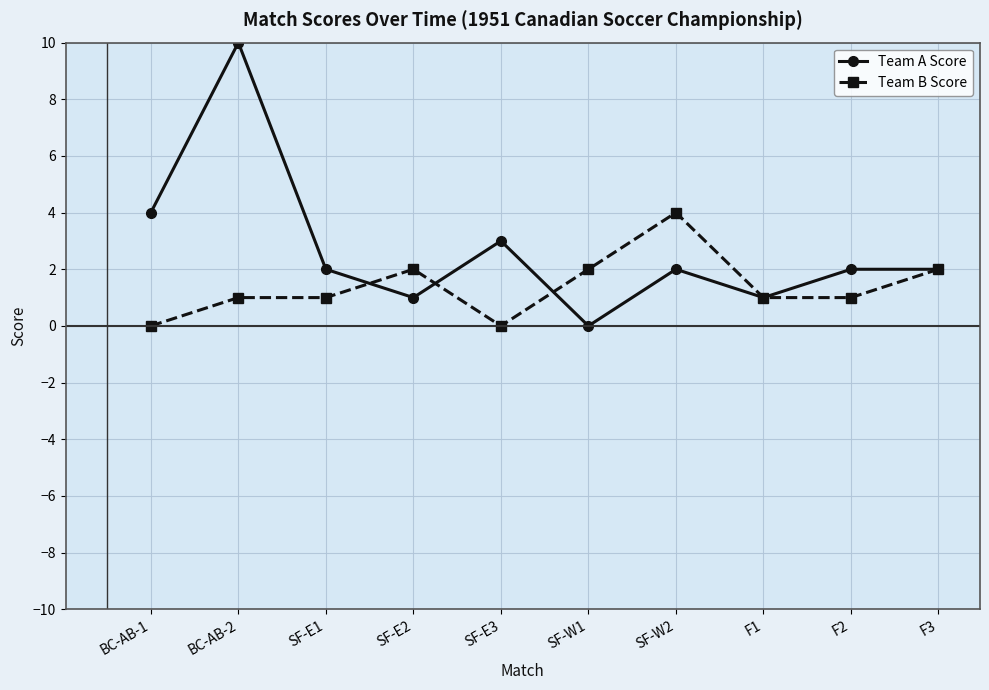

Count the Team A Score values in the range 1 to 3.

7